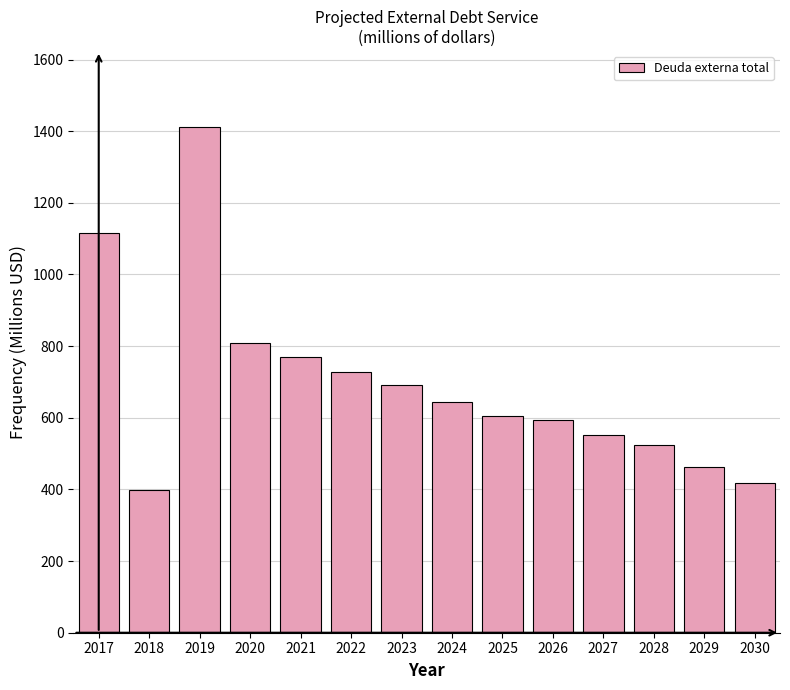

Reading left to right, transcribe all the data shown in this chart.

2017=1116.8	2018=398.9	2019=1412.2	2020=809.0	2021=770.8	2022=728.3	2023=692.4	2024=644.2	2025=606.4	2026=593.7	2027=553.3	2028=524.7	2029=463.8	2030=417.1